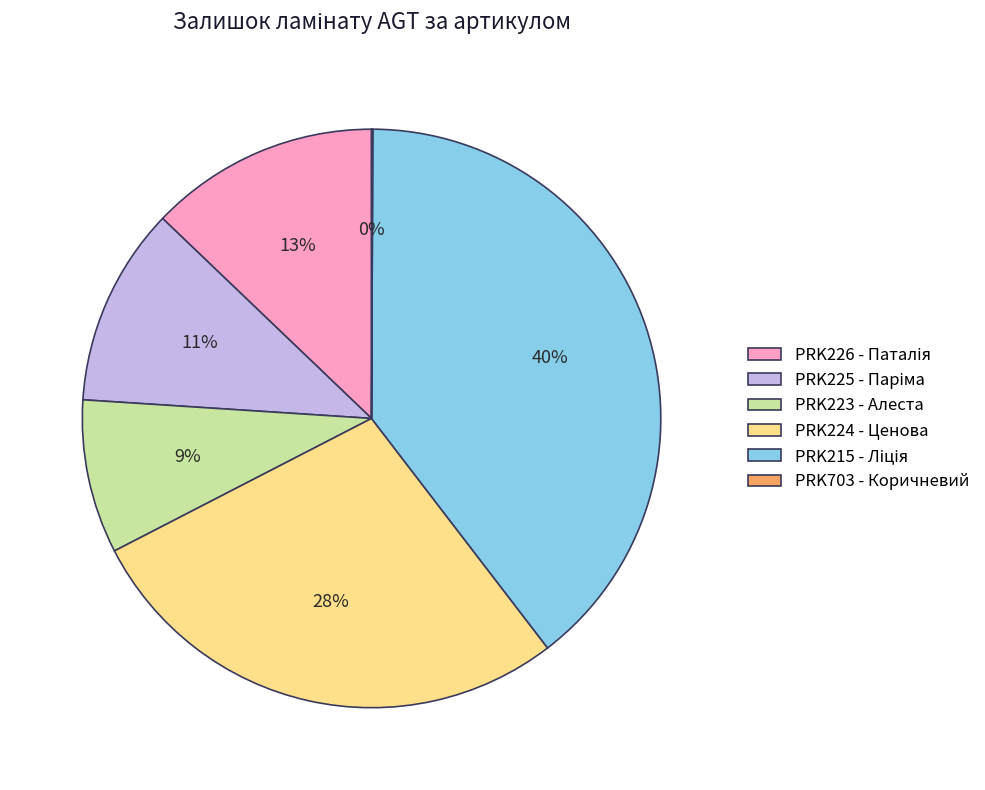

Approximately how many times larger is the value at PRK223 - Алеста compared to PRK224 - Ценова?

0.3